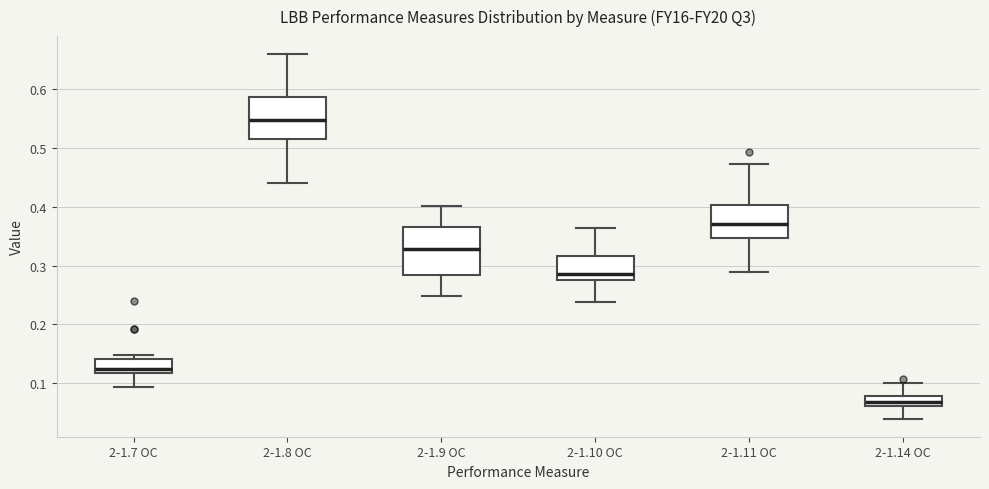

Reading left to right, transcribe this box plot: for each box, give where its median line is, the range the box spans, and where its two whiskers end, as read against the y-axis. The values are not printed on the chart, so give them approximately, as read against the axis.

2-1.7 OC: median 0.12 (just above the box's lower edge), box 0.12 to 0.14, whiskers 0.09 to 0.15
2-1.8 OC: median 0.55, box 0.52 to 0.59, whiskers 0.44 to 0.66
2-1.9 OC: median 0.33, box 0.28 to 0.37, whiskers 0.25 to 0.40
2-1.10 OC: median 0.28 (just above the box's lower edge), box 0.28 to 0.32, whiskers 0.24 to 0.36
2-1.11 OC: median 0.37, box 0.35 to 0.40, whiskers 0.29 to 0.47
2-1.14 OC: median 0.07, box 0.06 to 0.08, whiskers 0.04 to 0.10